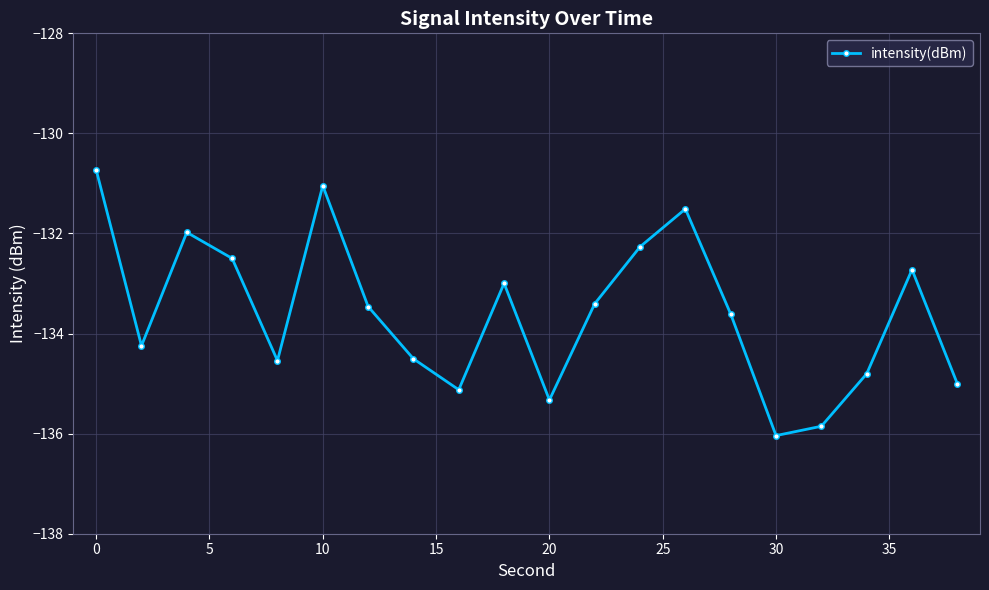

What is the value of the 9th point from the left?

-135.1